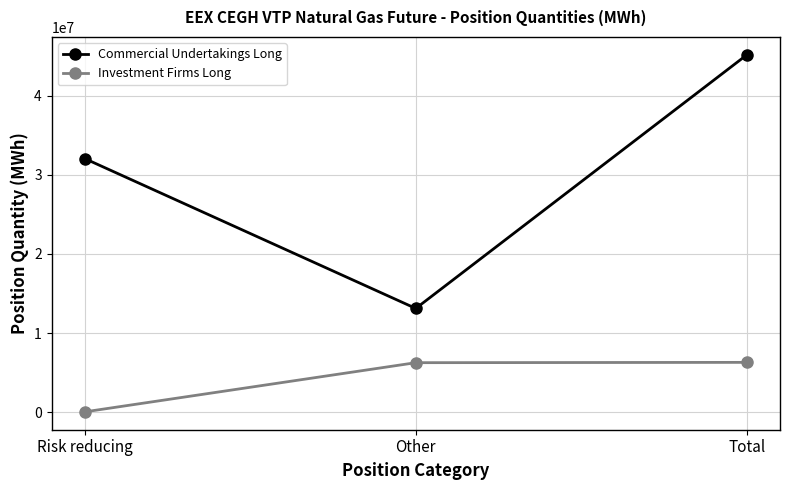

Does the chart have visible grid lines?

Yes